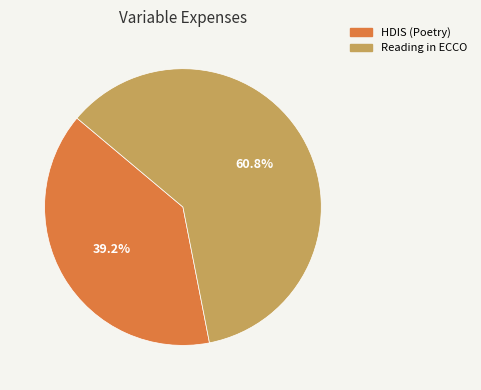

Approximately how many times larger is the value at Reading in ECCO compared to HDIS (Poetry)?

1.6